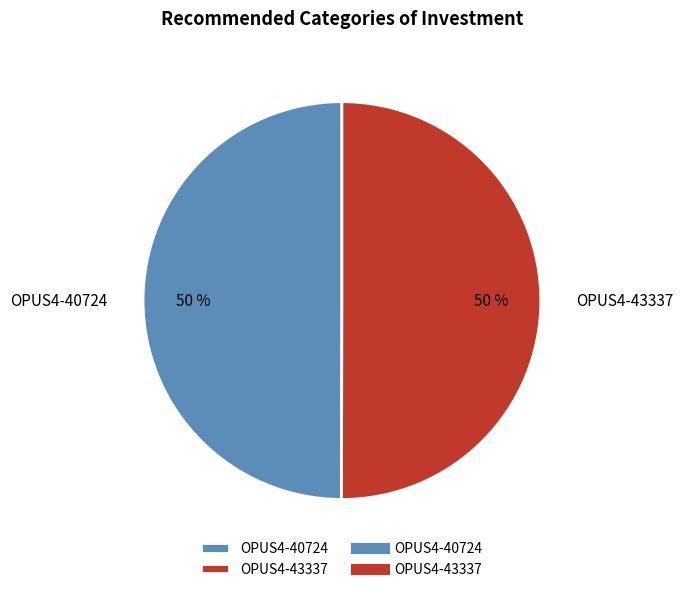

What percentage is the OPUS4-40724 slice, to the nearest percent?

50%